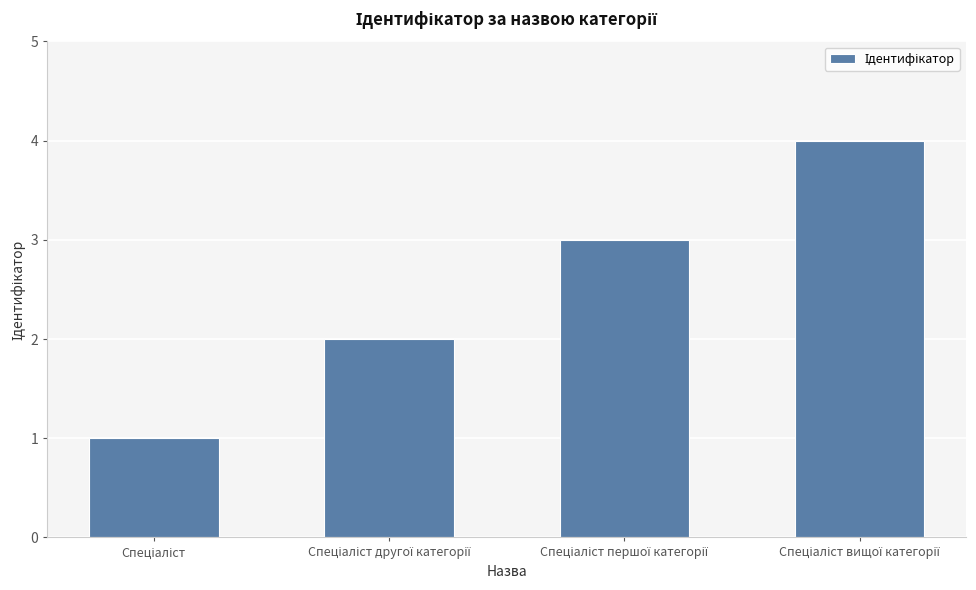

What is the difference between the maximum and minimum values?

3